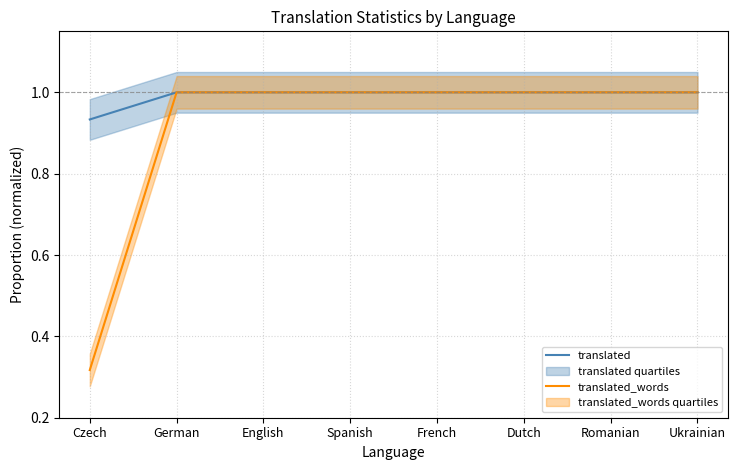

What is the difference between the second highest and minimum values in the translated_words series?

0.7